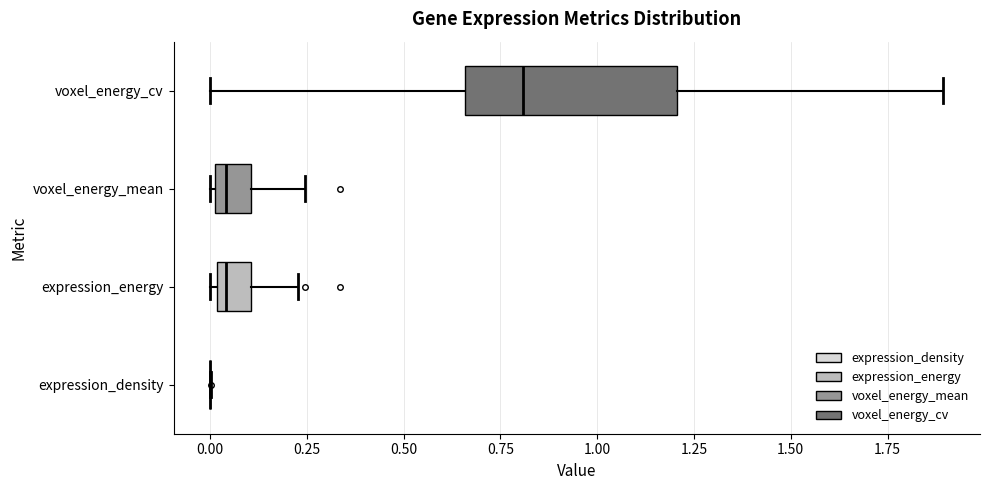

Where does the median line of the box for voxel_energy_mean sit on the x-axis? The values are not printed on the chart, so give them approximately, as read against the axis.

0.05